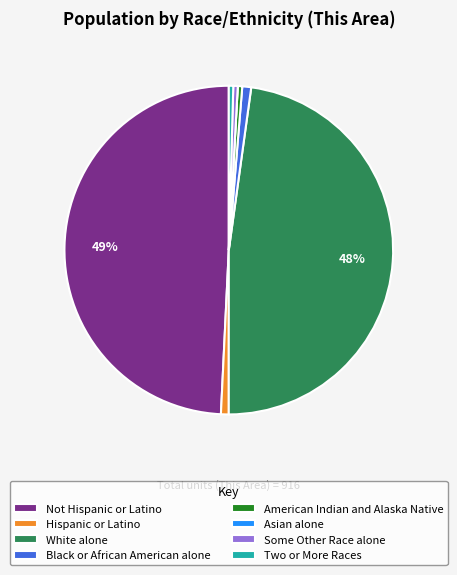

Between White alone and Two or More Races, which is larger?

White alone